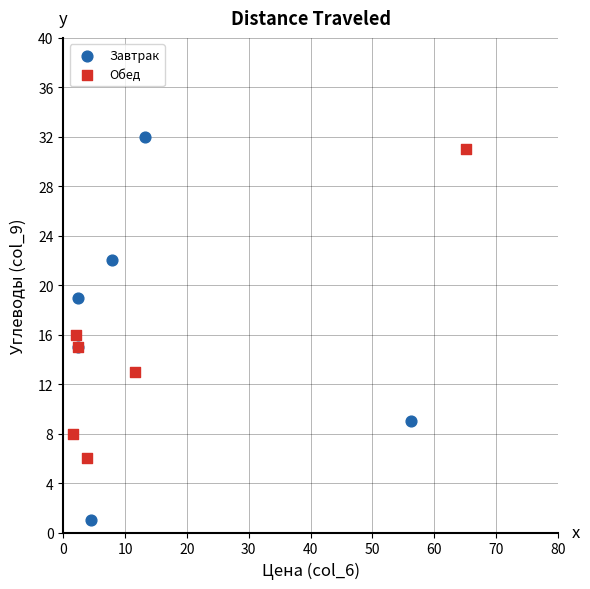

Which series contains the lowest Y value?

Завтрак